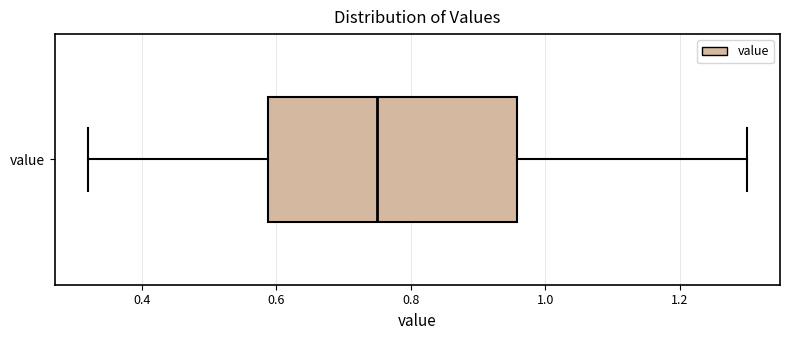

Read this box plot against the x-axis: the position of the median line, the range covered by the box, and the ends of both whiskers. The values are not printed on the chart, so give them approximately, as read against the axis.

median 0.76, box 0.58 to 0.96, whiskers 0.32 to 1.30